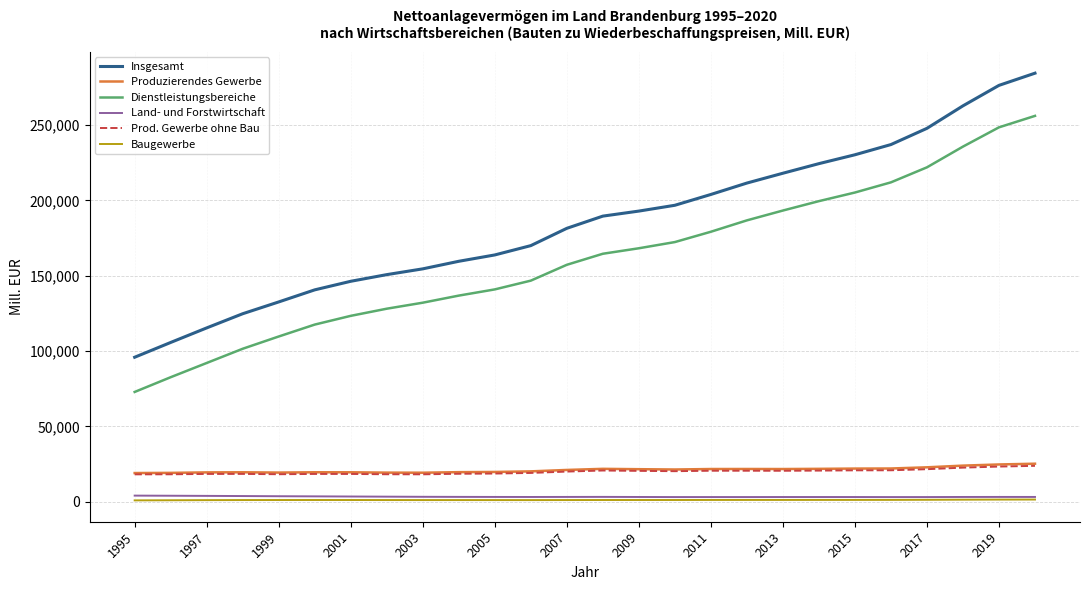

True or false: Prod. Gewerbe ohne Bau has more than 0 points higher than both neighbors.

True